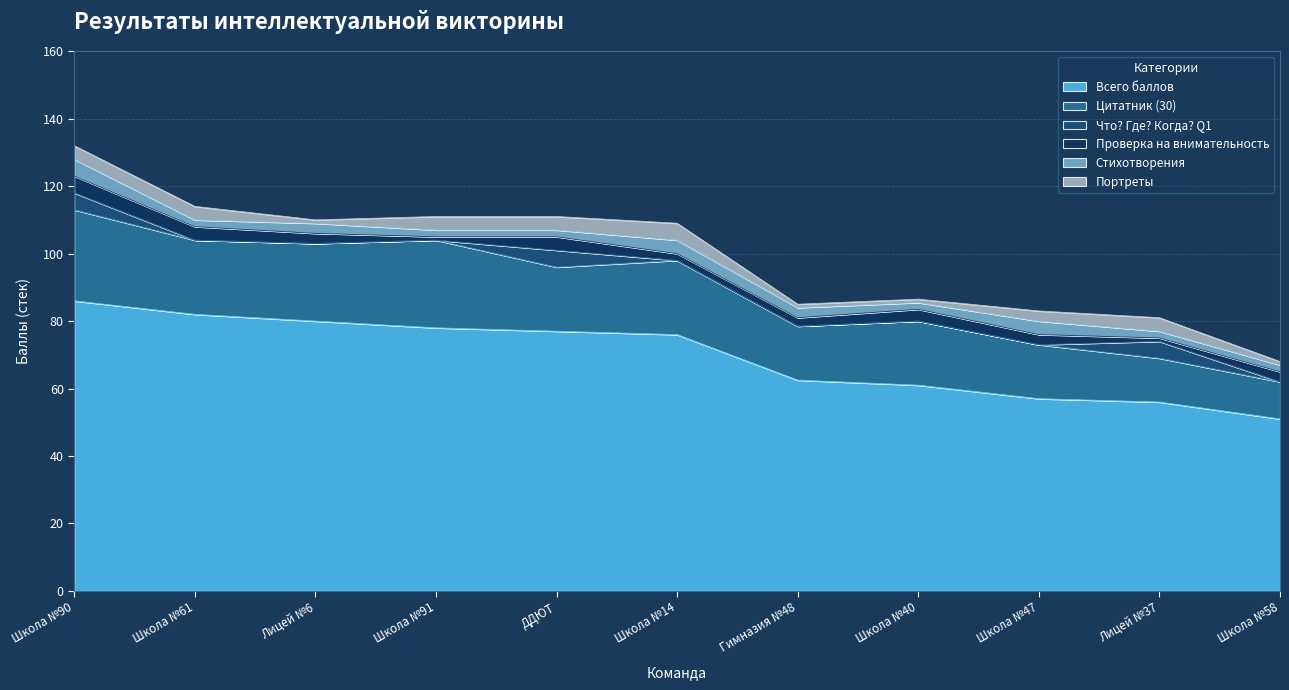

Rank the series at 8 from lowest to highest value.

Что? Где? Когда? Q1, Портреты, Стихотворения, Проверка на внимательность, Цитатник (30), Всего баллов